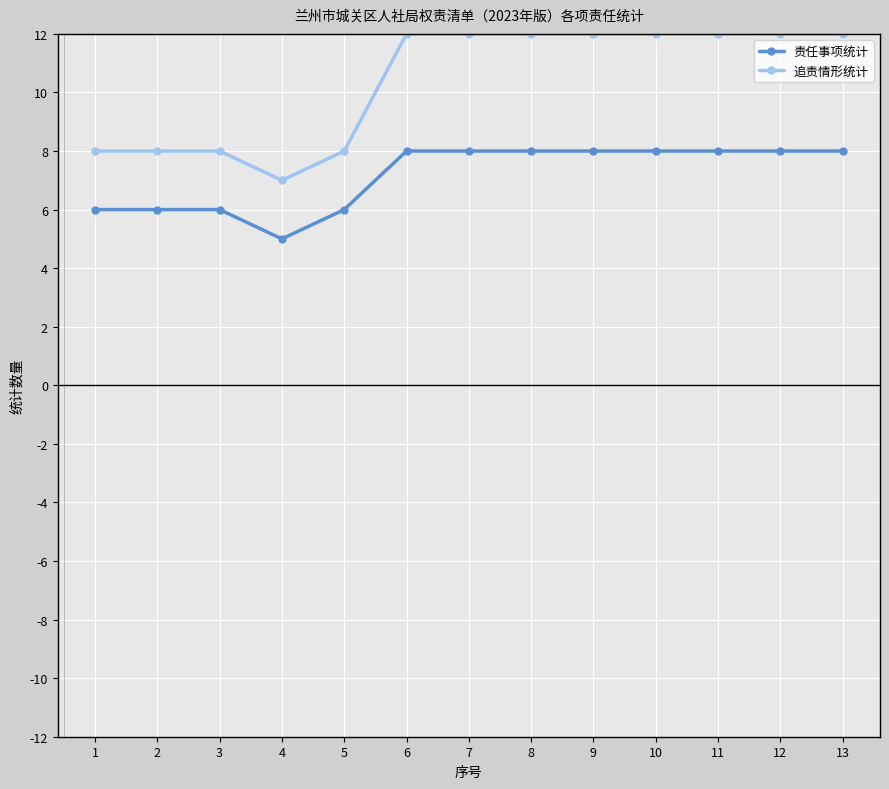

At 5, list the series in order from largest to smallest.

追责情形统计, 责任事项统计